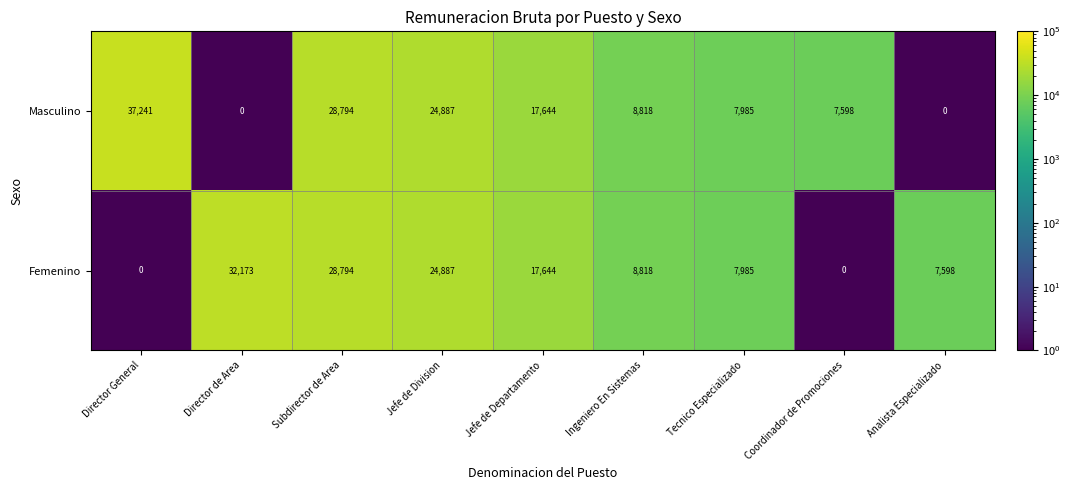

At which category is the sum across all series the highest?

Subdirector de Area